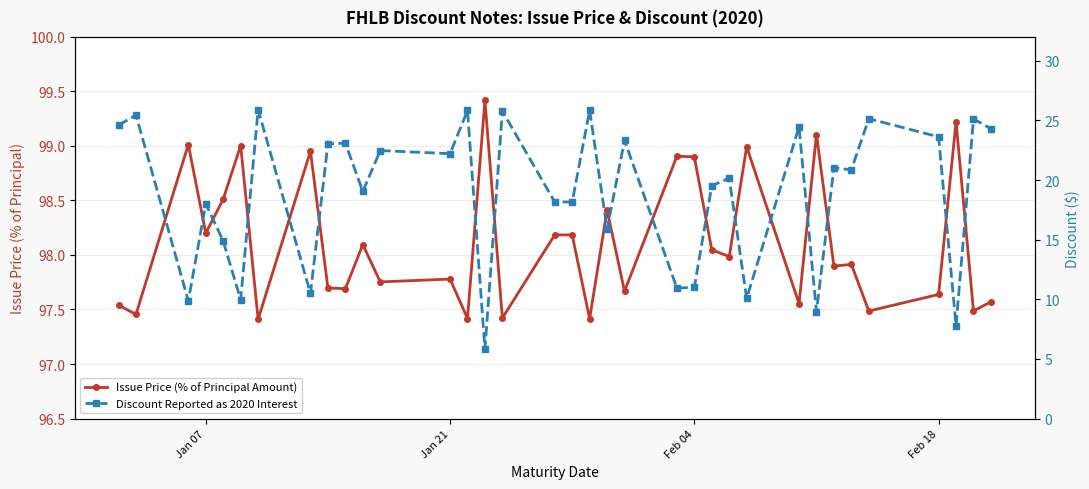

What are all the series names shown in the legend?

Issue Price (% of Principal Amount), Discount Reported as 2020 Interest